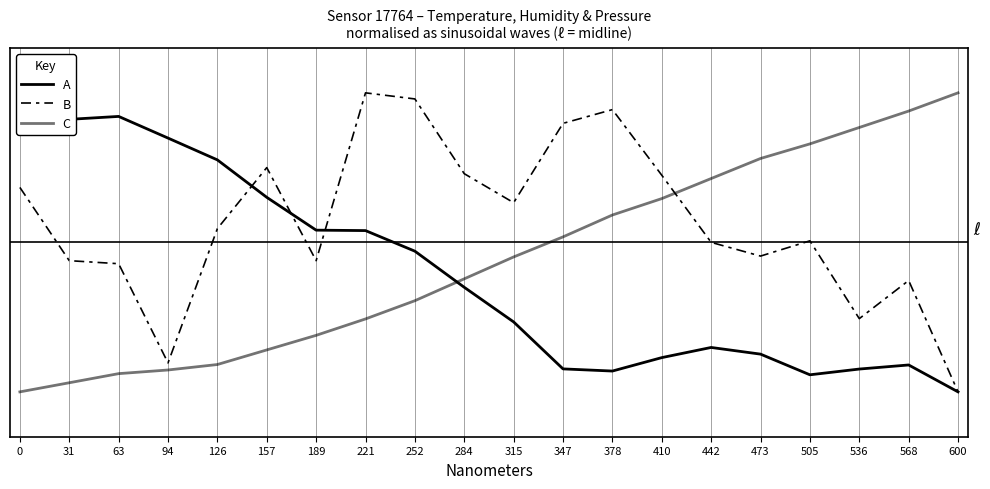

Which series ends up on top after the final intersection of A and B?

B